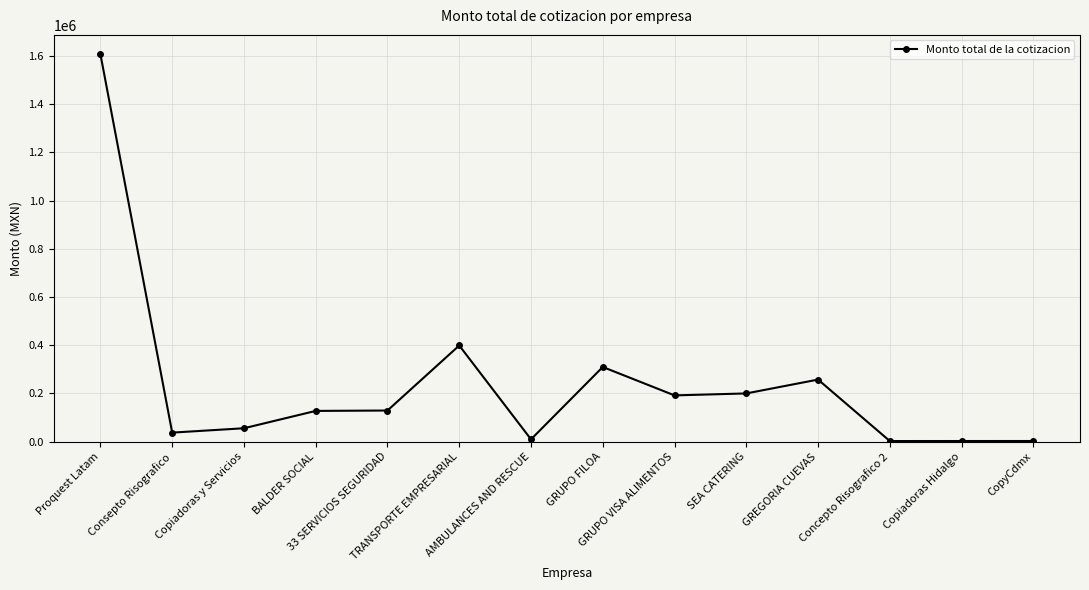

At which label does the data first exceed 129238?

Proquest Latam